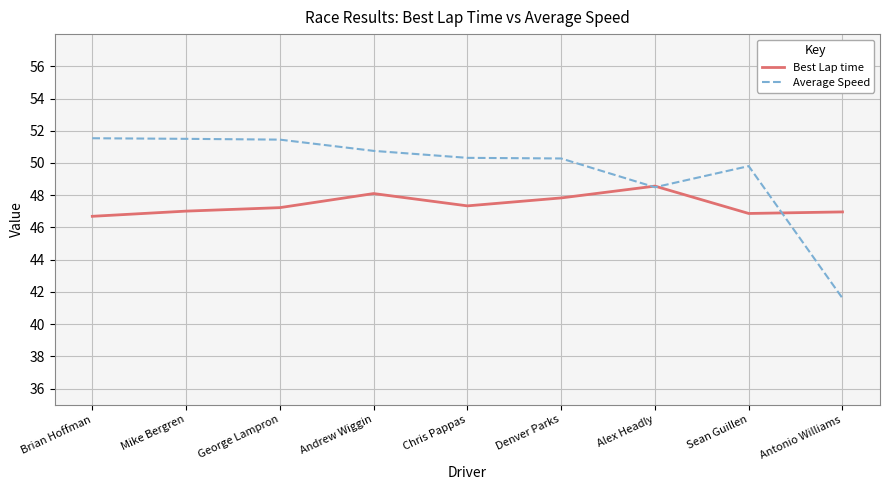

Which series has the largest range (max minus min)?

Average Speed